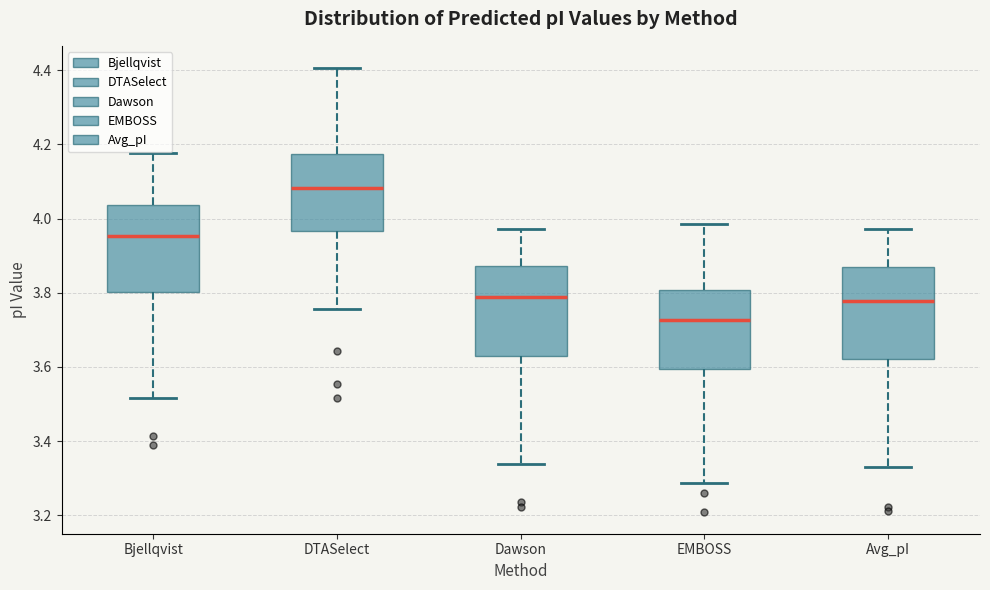

Reading left to right, read every box against the y-axis: the position of its median line, the range the box covers, and the ends of its whiskers. The values are not printed on the chart, so give them approximately, as read against the axis.

Bjellqvist: median 3.96, box 3.80 to 4.04, whiskers 3.52 to 4.18
DTASelect: median 4.08, box 3.96 to 4.18, whiskers 3.76 to 4.40
Dawson: median 3.78, box 3.64 to 3.88, whiskers 3.34 to 3.98
EMBOSS: median 3.72, box 3.60 to 3.80, whiskers 3.28 to 3.98
Avg_pI: median 3.78, box 3.62 to 3.86, whiskers 3.34 to 3.98